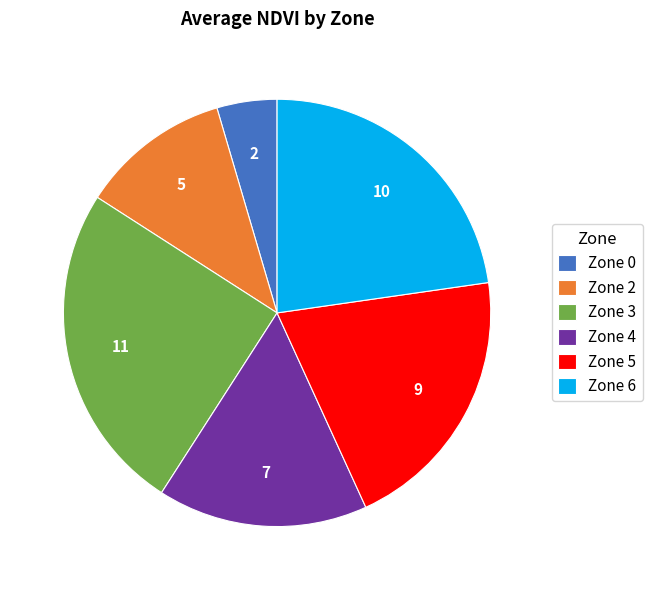

Combined, do Zone 4 and Zone 2 account for over 50%?

No